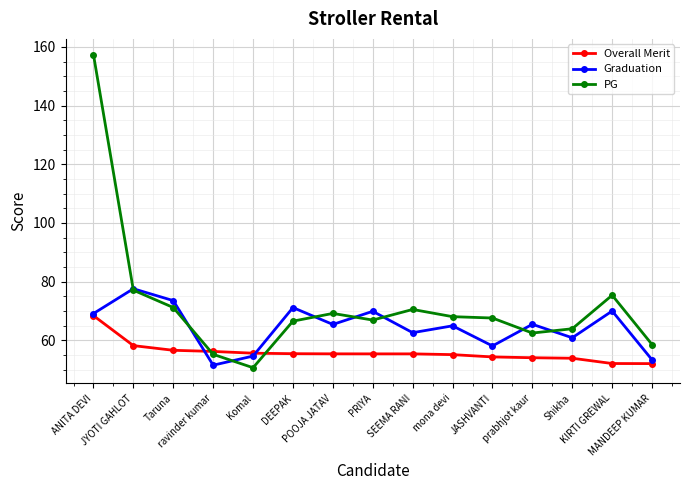

What is the difference between the maximum and minimum values in the Graduation series?

26.1